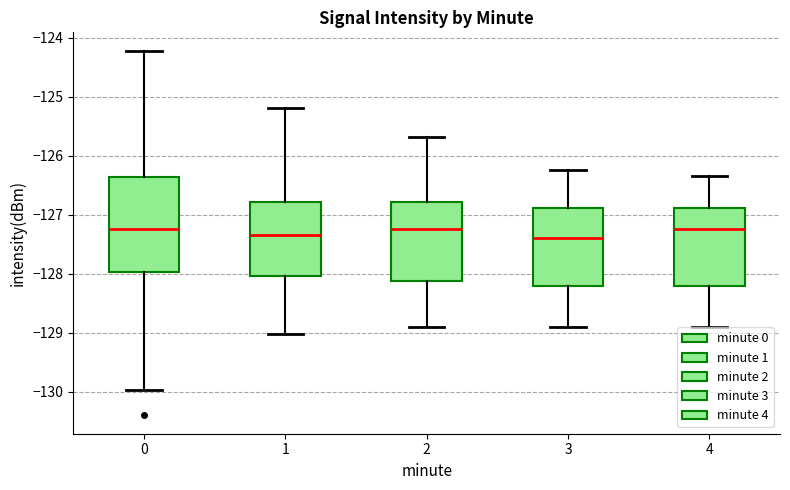

Comparing the boxes themselves (not the whiskers), which one is the tallest?

0